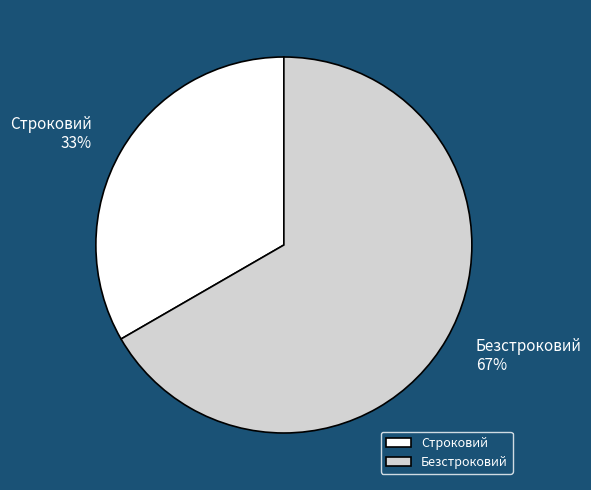

How many segments does this pie chart have?

2